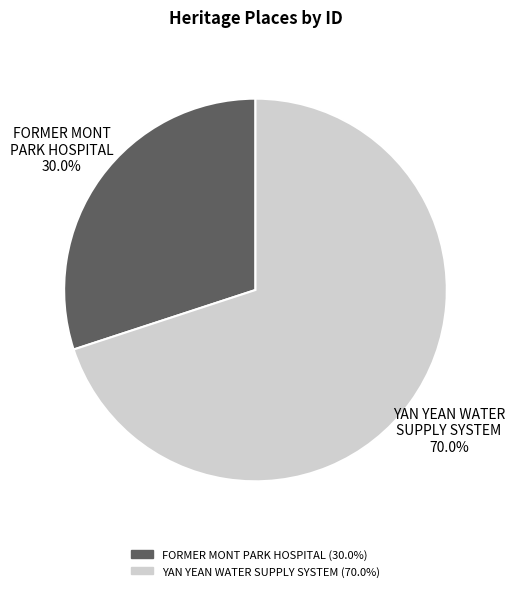

To the nearest percent, what is the combined percentage of YAN YEAN WATER SUPPLY SYSTEM and FORMER MONT PARK HOSPITAL?

100%